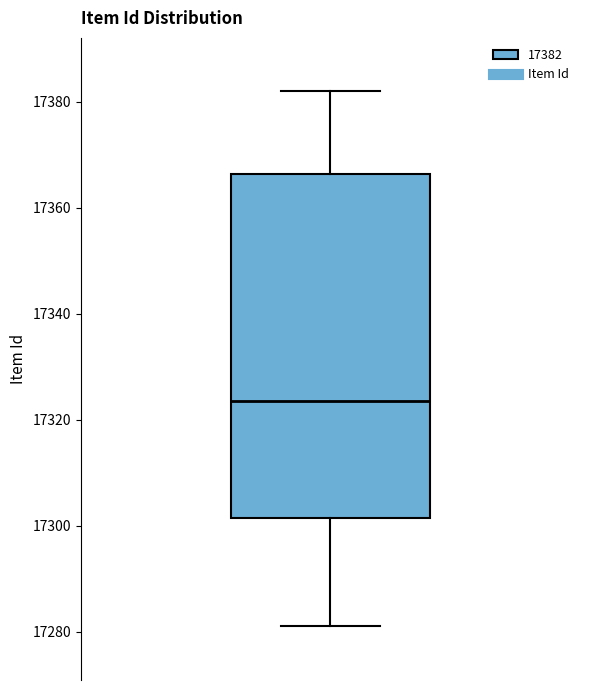

Where is the upper edge of the box on the y-axis? The values are not printed on the chart, so give them approximately, as read against the axis.

17366